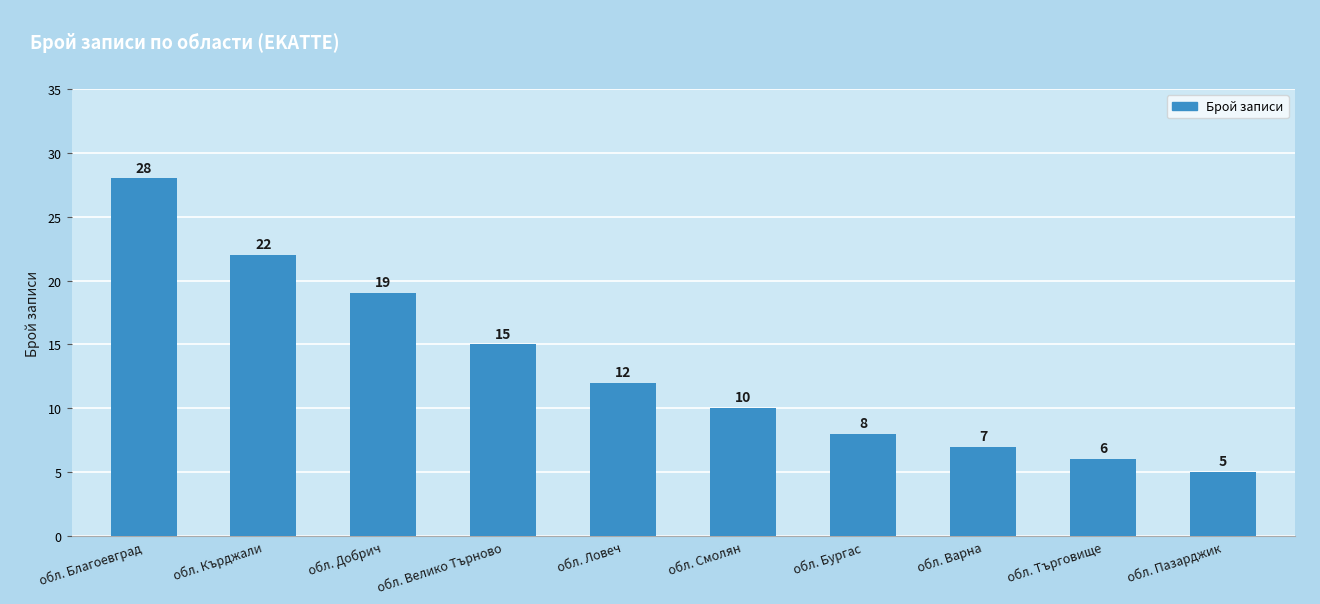

List the labels in order of value, largest first.

обл. Благоевград, обл. Кърджали, обл. Добрич, обл. Велико Търново, обл. Ловеч, обл. Смолян, обл. Бургас, обл. Варна, обл. Търговище, обл. Пазарджик